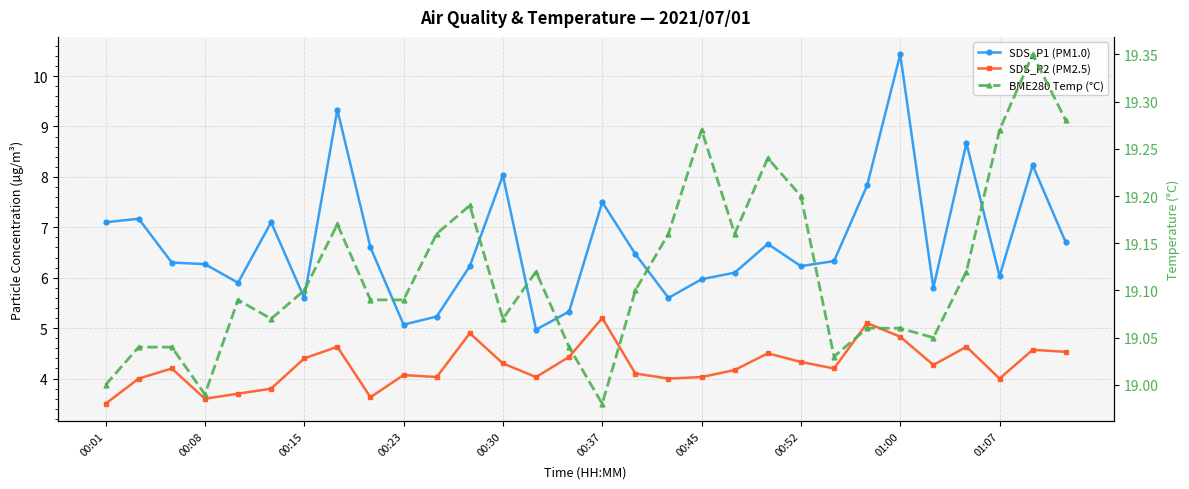

At how many categories does at least one series exceed 11?

30